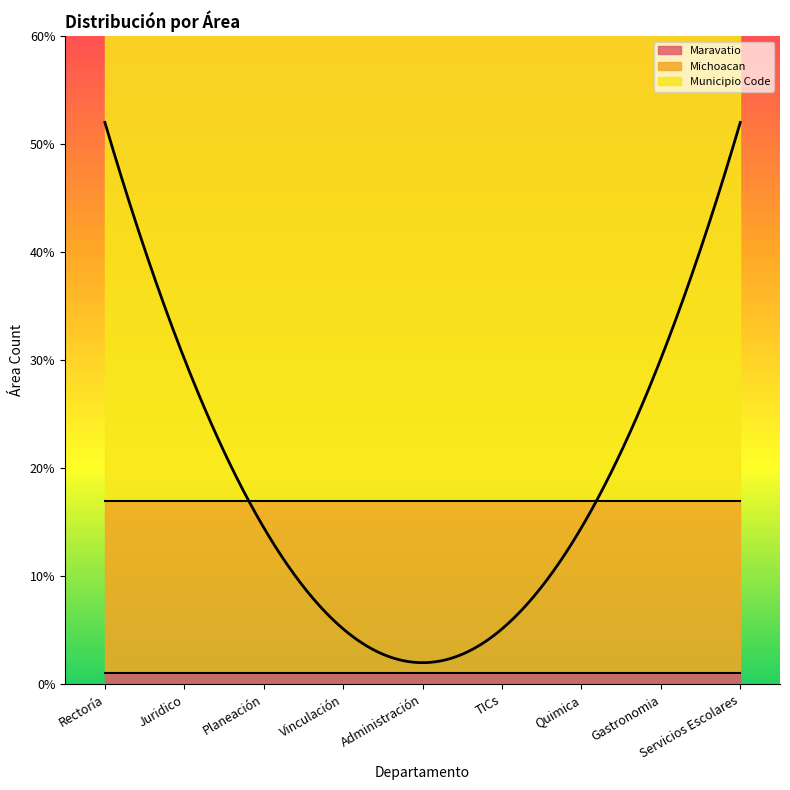

What is the maximum value for Michoacan?

16